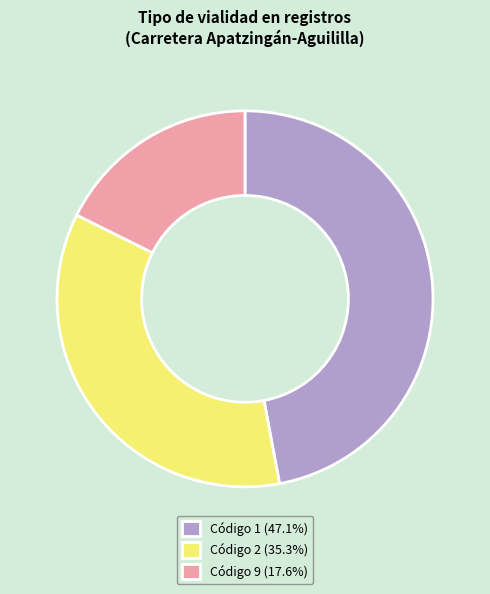

Does any single category account for the majority?

No